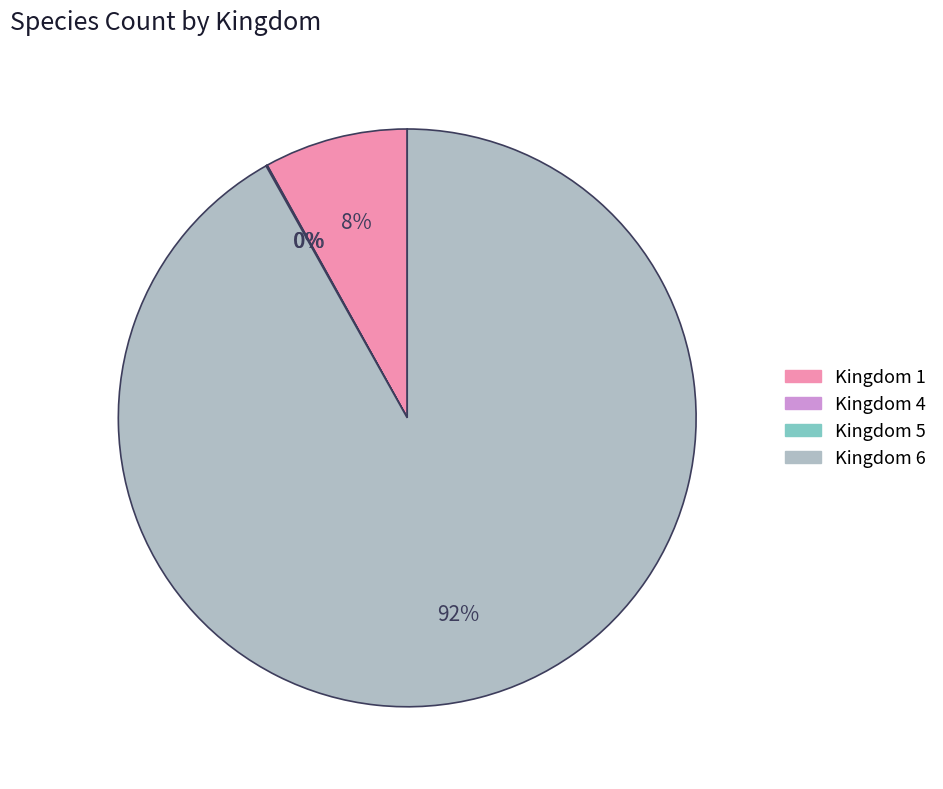

Is there a majority slice in this chart?

Yes